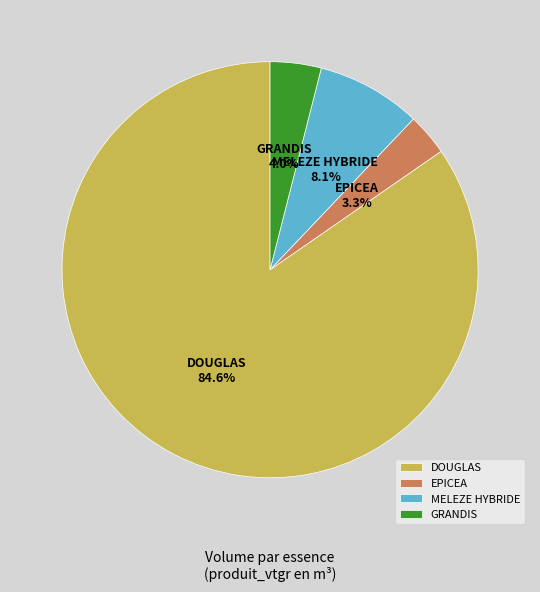

What is the largest slice in the pie chart?

DOUGLAS